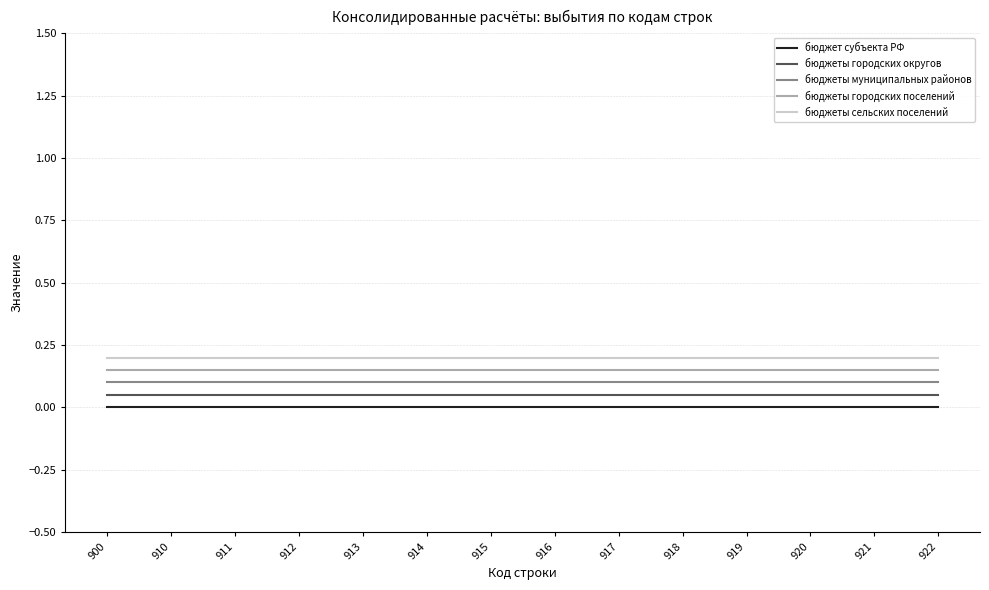

List the series in order of their overall mean, lowest first.

бюджет субъекта РФ, бюджеты городских округов, бюджеты муниципальных районов, бюджеты городских поселений, бюджеты сельских поселений